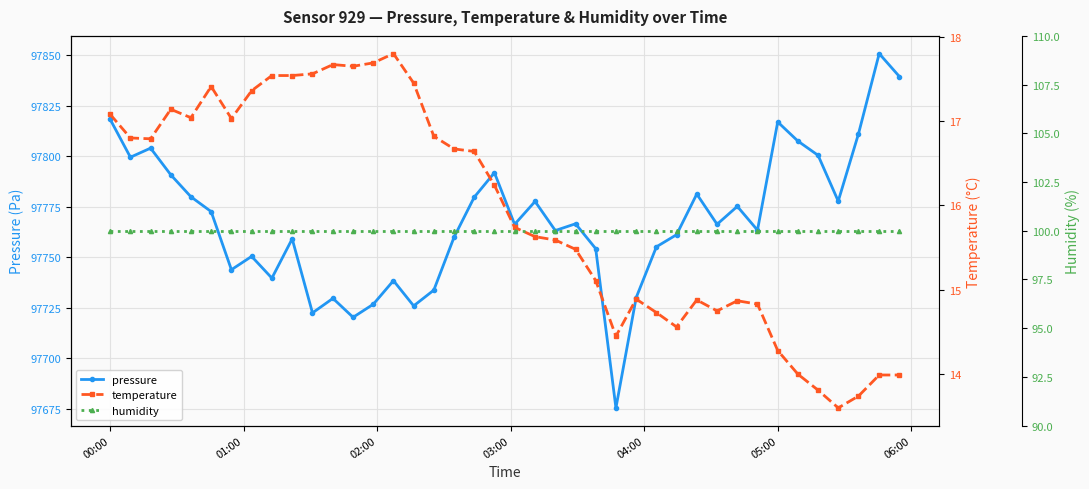

What is the value of the pressure point at the 33rd from the left?

97763.5